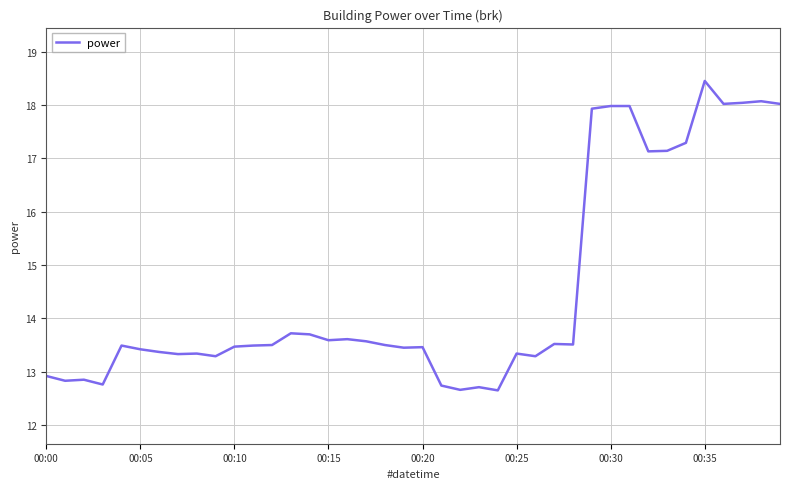

What is the smallest value displayed?

12.7